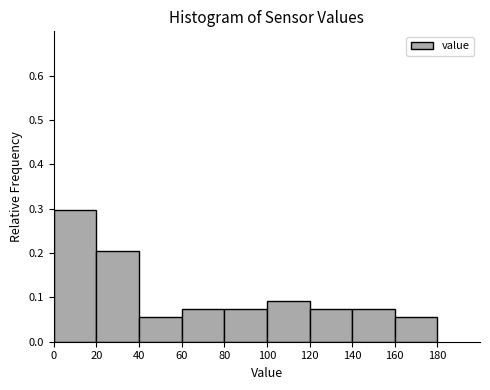

Reading left to right, transcribe this chart: for each bar, give the range it covers on the x-axis and its height. The values are not printed on the chart, so give them approximately, as read against the axis.

0 to 20: 0.30
20 to 40: 0.20
40 to 60: 0.06
60 to 80: 0.07
80 to 100: 0.07
100 to 120: 0.09
120 to 140: 0.07
140 to 160: 0.07
160 to 180: 0.06